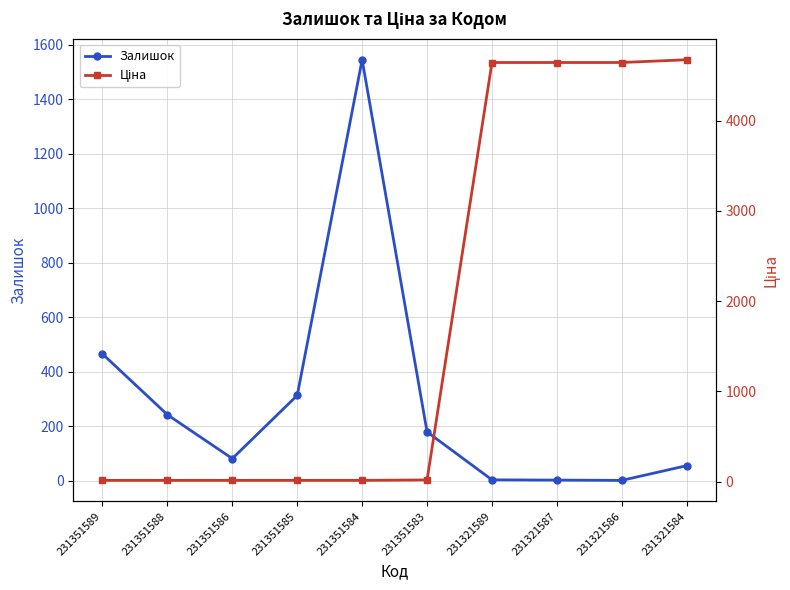

How many values in the Залишок series exceed 179?

4